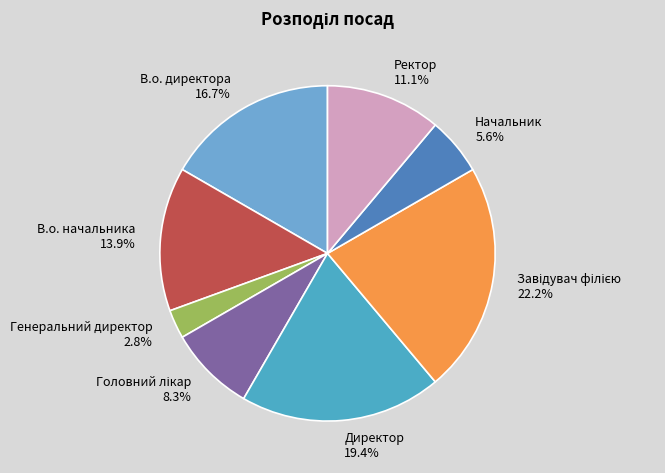

To the nearest percent, what is the difference between the largest and smallest slice percentages?

19%